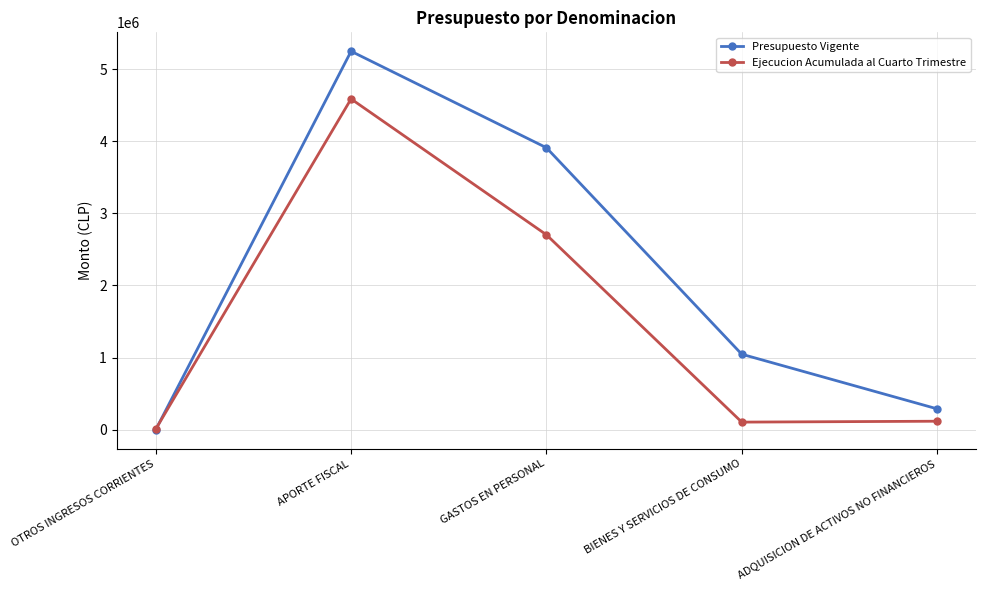

How many data points in Presupuesto Vigente are less than 1047000?

2